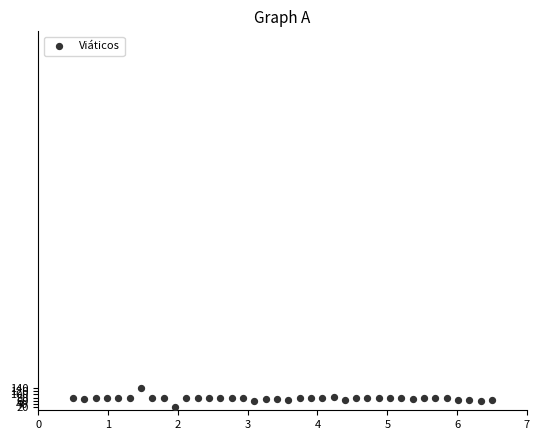

What is the range of Y values (max minus min)?

120.0